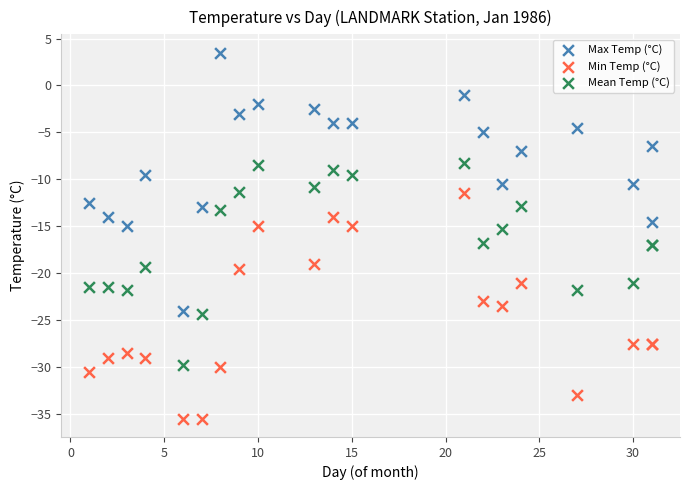

Which series has the widest spread of Y values?

Max Temp (°C)